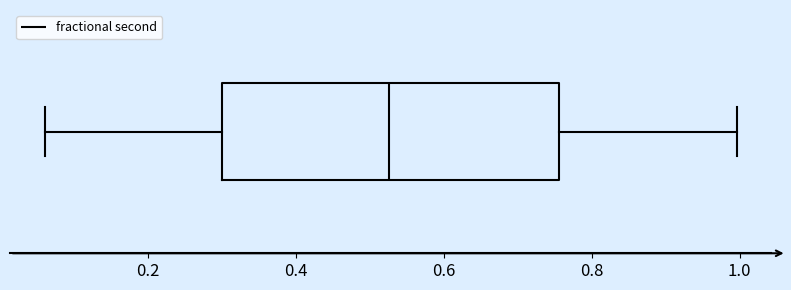

Read this box plot against the x-axis: the position of the median line, the range covered by the box, and the ends of both whiskers. The values are not printed on the chart, so give them approximately, as read against the axis.

median 0.52, box 0.30 to 0.76, whiskers 0.06 to 1.00